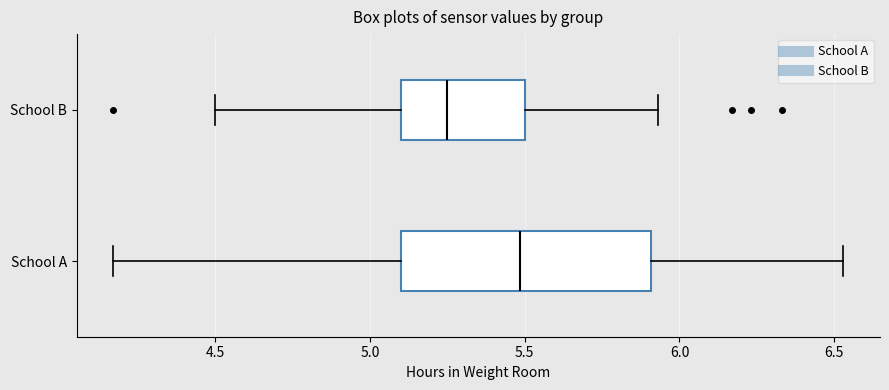

Where is the right edge of the box for School B on the x-axis? The values are not printed on the chart, so give them approximately, as read against the axis.

5.50